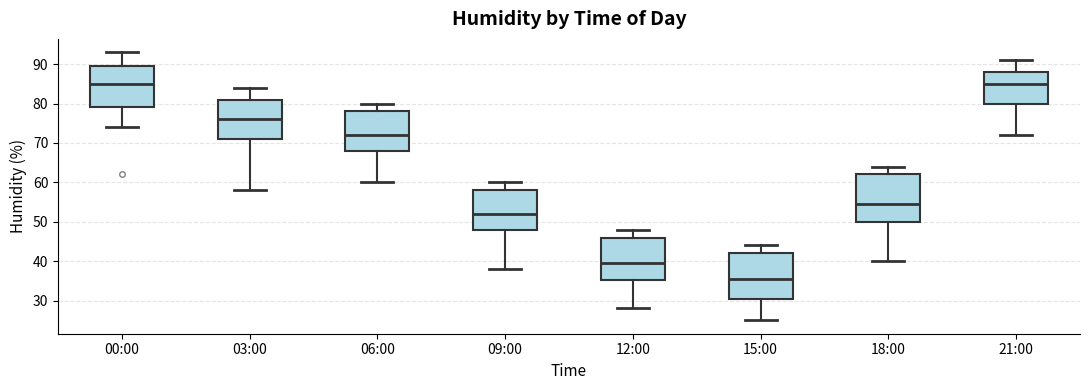

Where does the lower whisker of the box for 09:00 end on the y-axis? The values are not printed on the chart, so give them approximately, as read against the axis.

38